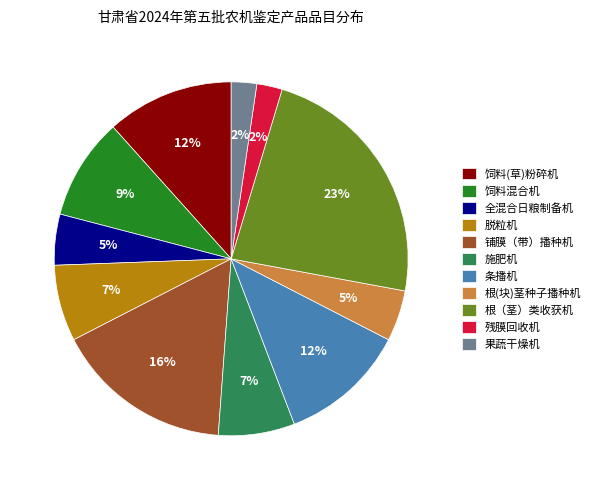

To the nearest percent, what is the difference between the 施肥机 and 条播机 slice percentages?

5%